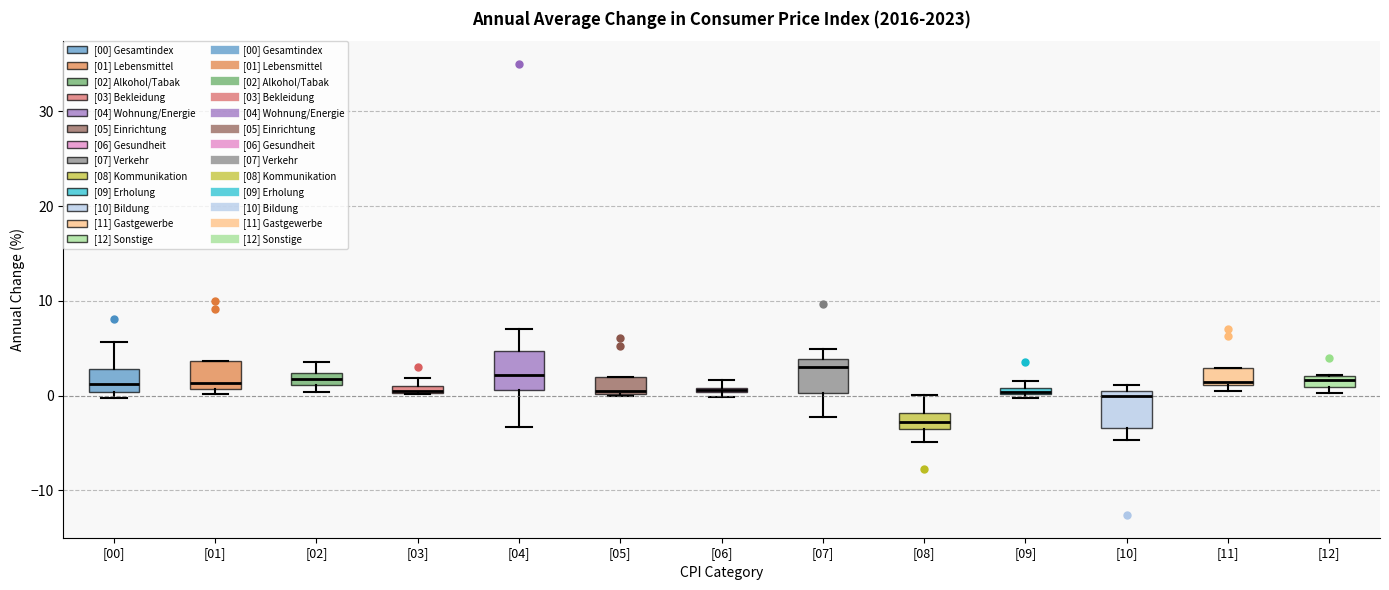

Where does the upper whisker of the box for [00] end on the y-axis? The values are not printed on the chart, so give them approximately, as read against the axis.

6